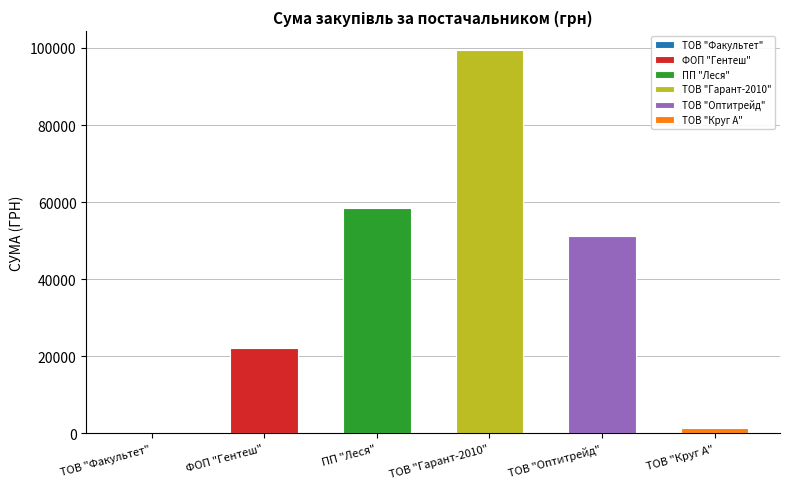

Read the value at ПП "Леся".

58557.2